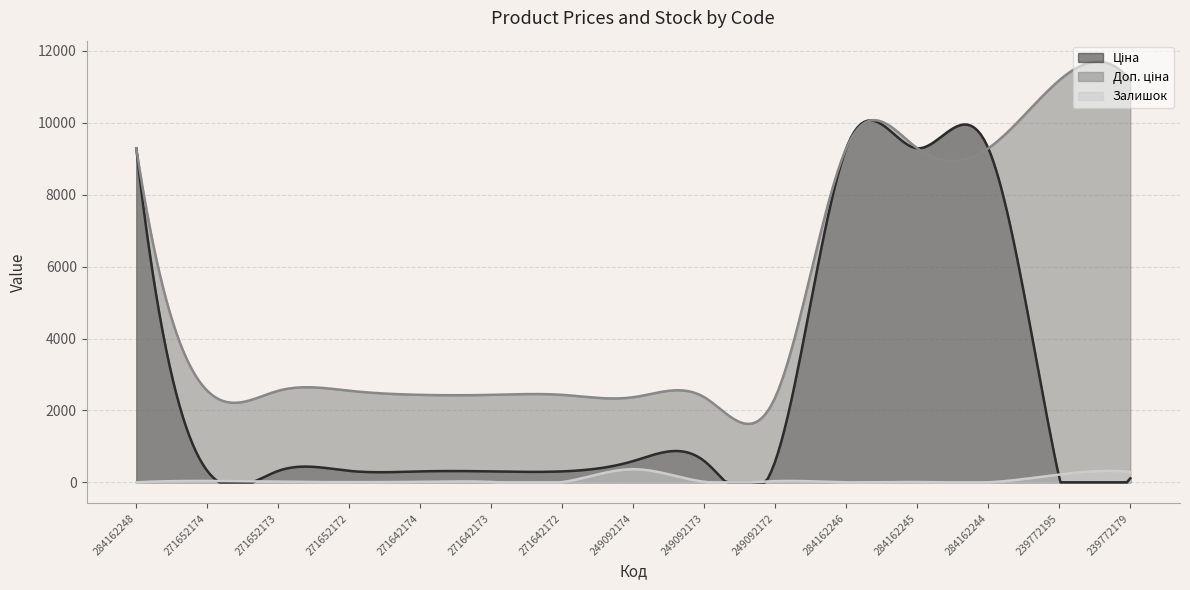

What is the minimum value for Ціна?

111.8